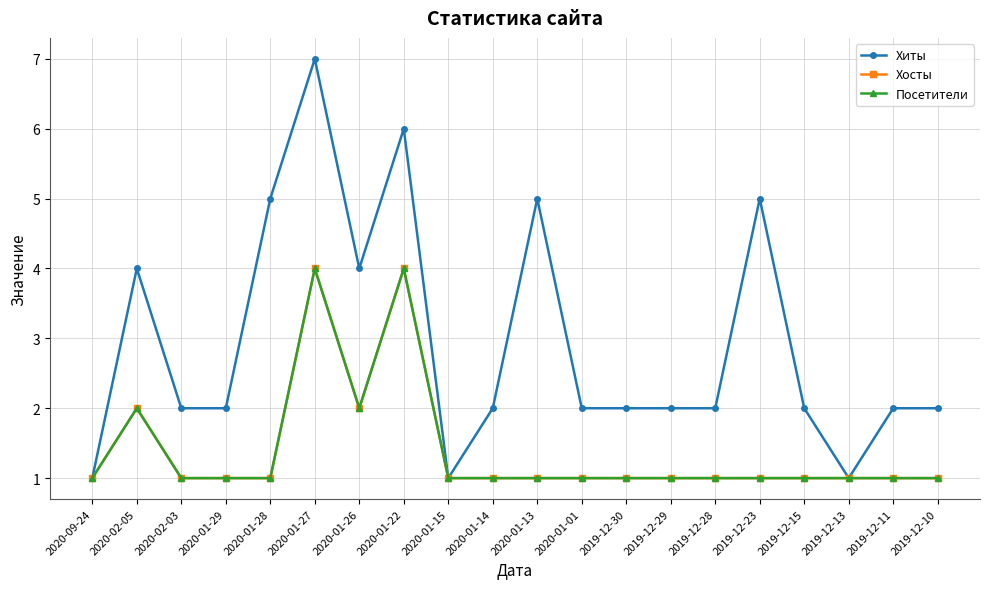

Which series has the largest total across all categories?

Хиты